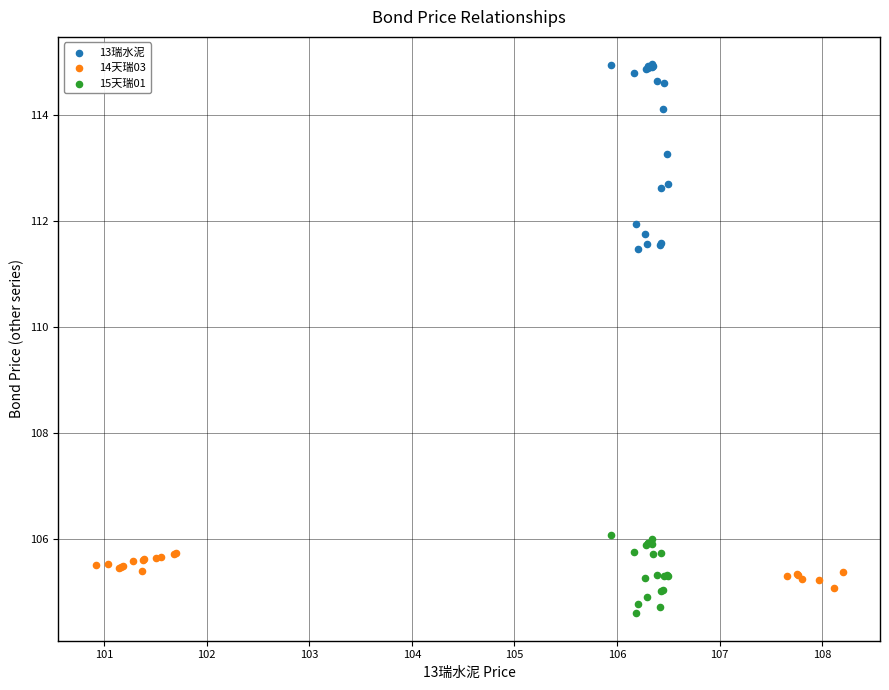

Which series has the widest spread of Y values?

13瑞水泥